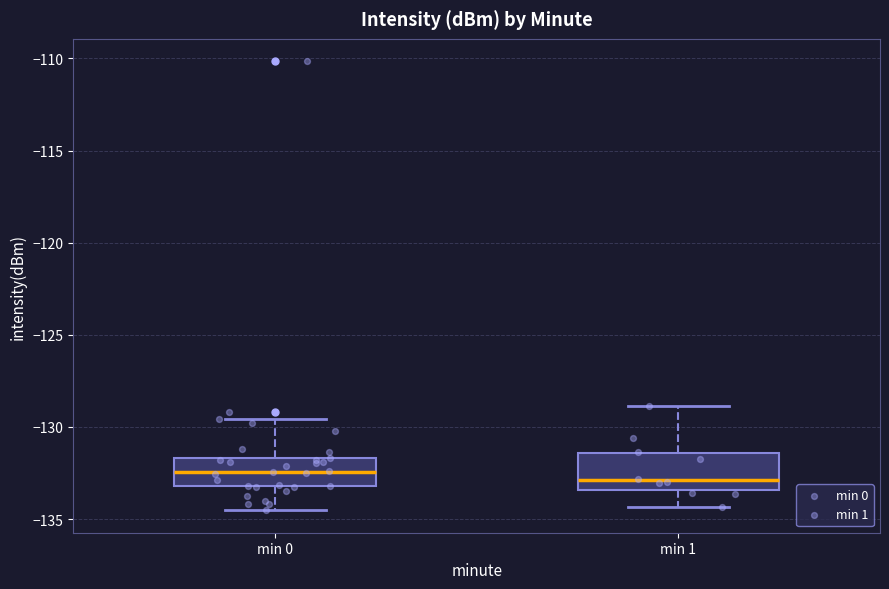

Reading left to right, read every box against the y-axis: the position of its median line, the range the box covers, and the ends of its whiskers. The values are not printed on the chart, so give them approximately, as read against the axis.

min 0: median -132.5, box -133.0 to -131.5, whiskers -134.5 to -129.5
min 1: median -133.0, box -133.5 to -131.5, whiskers -134.5 to -129.0